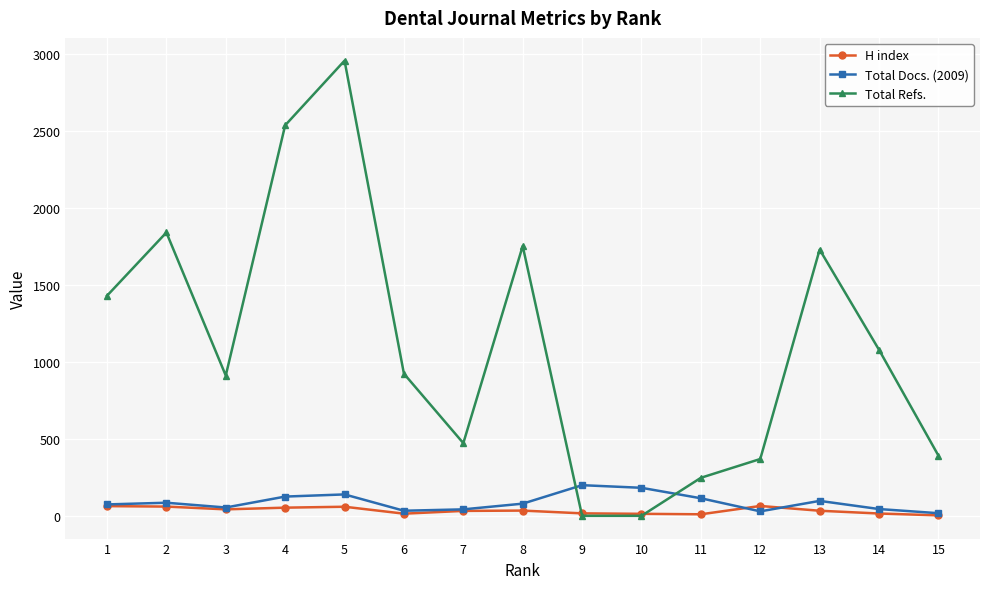

Rank the series by their maximum value, from highest to lowest.

Total Refs., Total Docs. (2009), H index